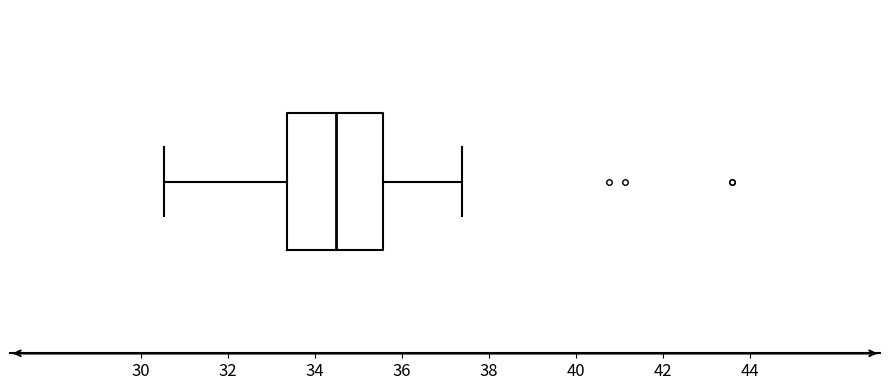

Transcribe this box plot: give where the median line is, the range the box spans, and where the two whiskers end, as read against the x-axis. The values are not printed on the chart, so give them approximately, as read against the axis.

median 34.6, box 33.4 to 35.6, whiskers 30.6 to 37.4